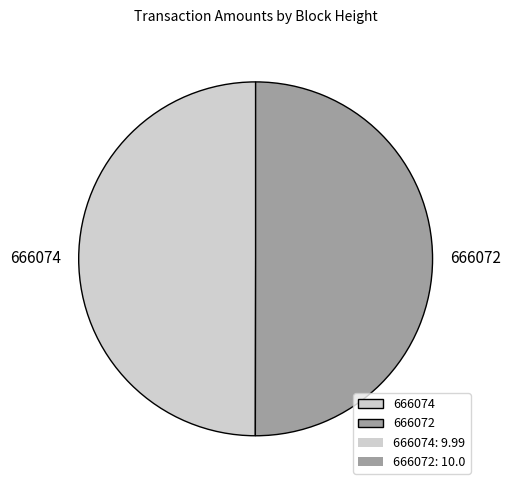

Combined, do 666072 and 666074 account for over 50%?

Yes